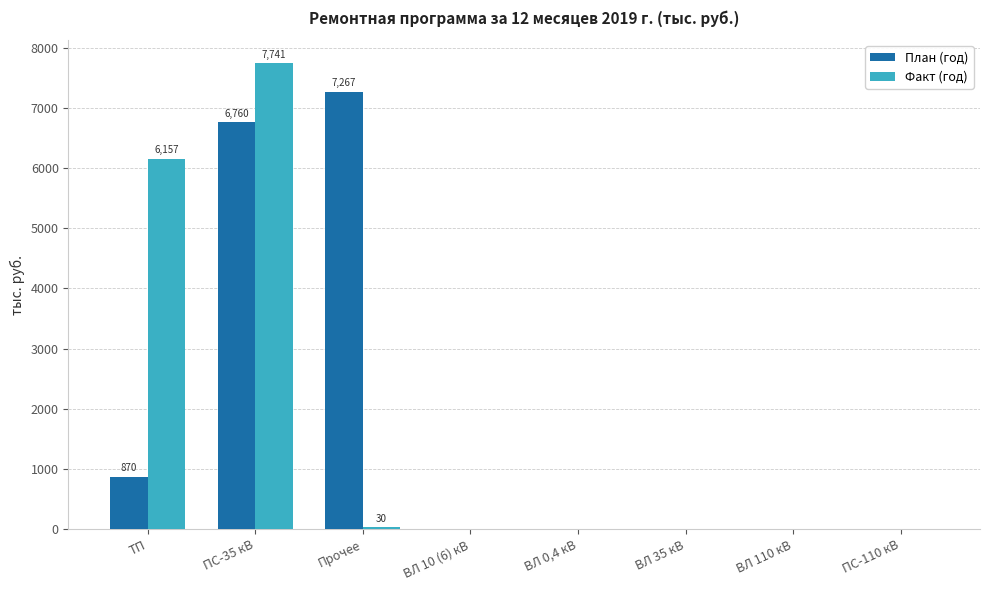

What is the maximum value shown in the chart?

7740.9